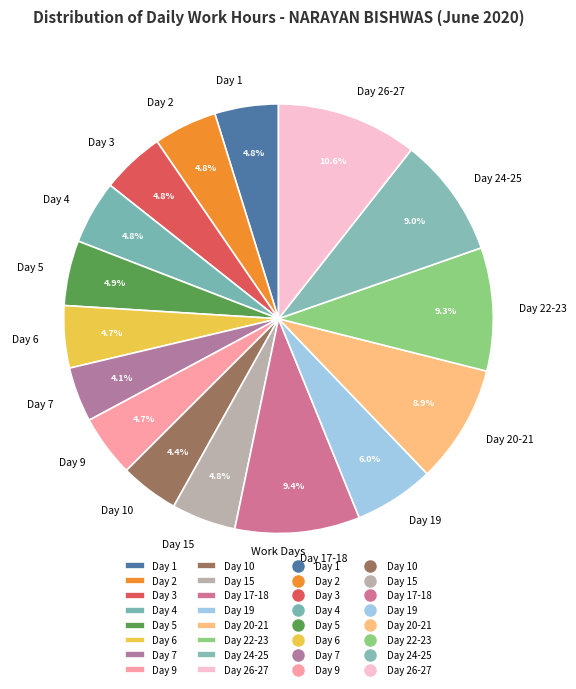

Which category has the biggest portion of the pie?

Day 26-27